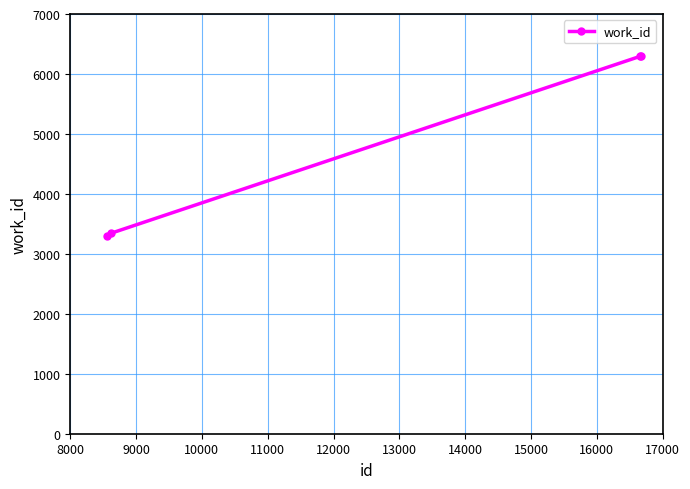

Does the chart have visible grid lines?

Yes